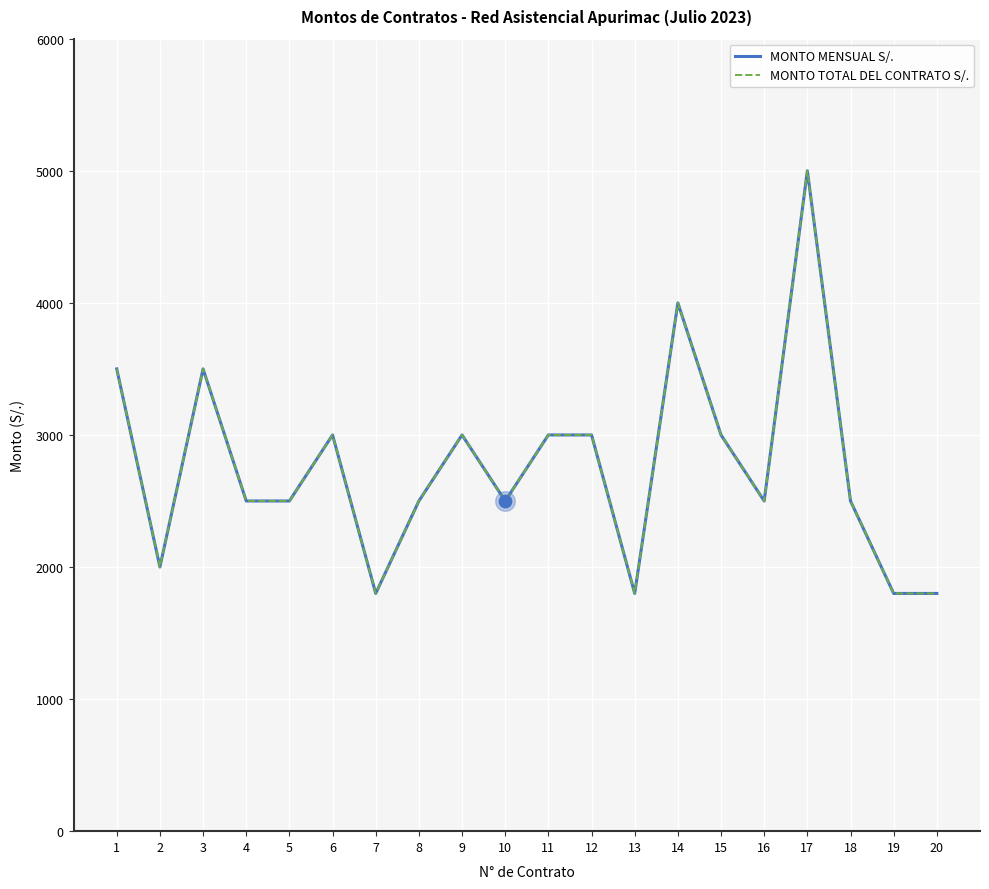

Is the value of MONTO MENSUAL S/. at 2 greater than the value of MONTO TOTAL DEL CONTRATO S/. at 19?

Yes